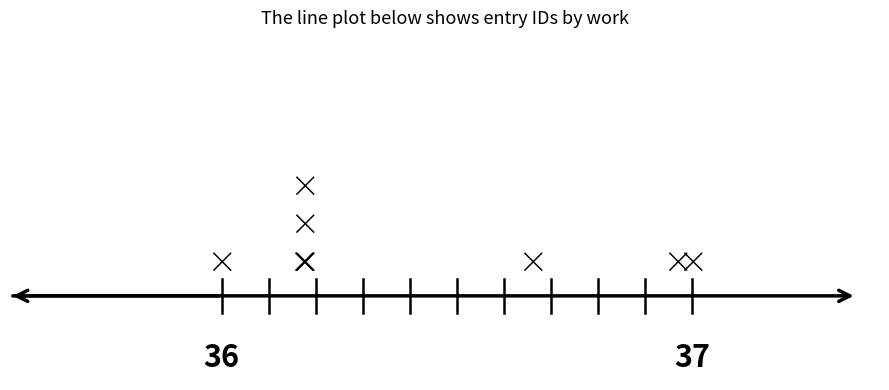

True or false: there are more than 0 points higher than both neighbors.

True